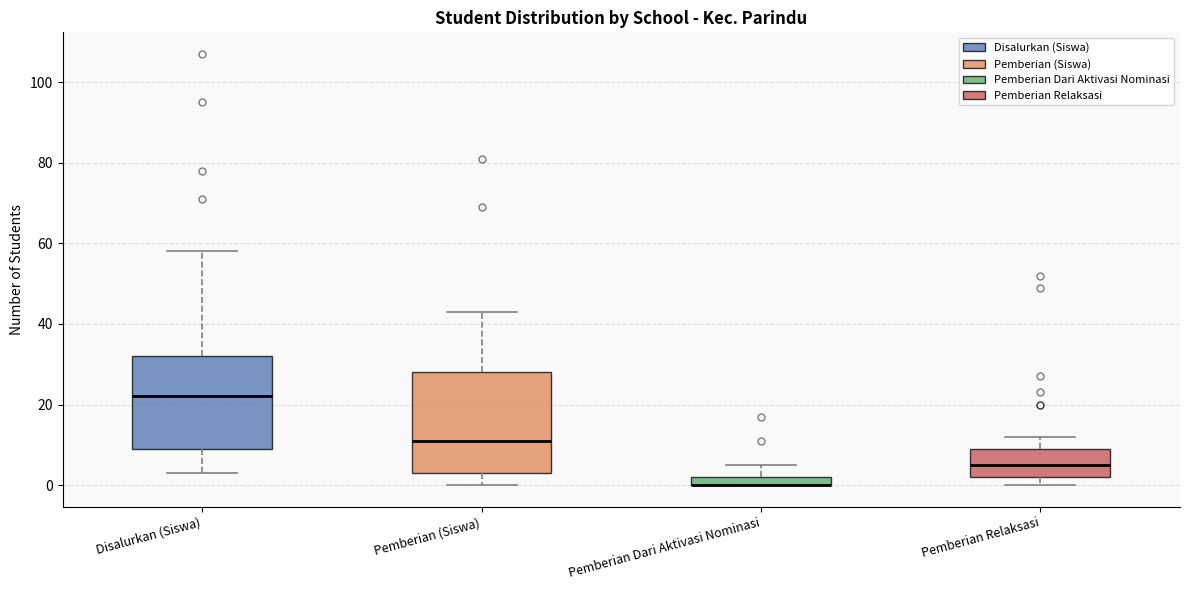

Which box is the tallest, from its lower edge to its upper edge?

Pemberian (Siswa)